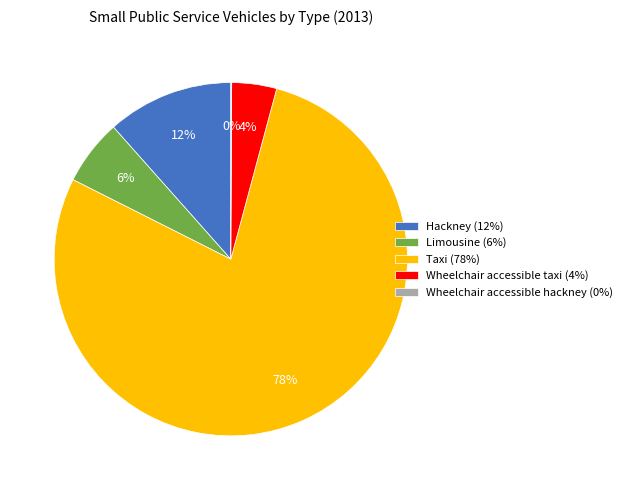

Between Hackney (12%) and Wheelchair accessible taxi (4%), which is larger?

Hackney (12%)